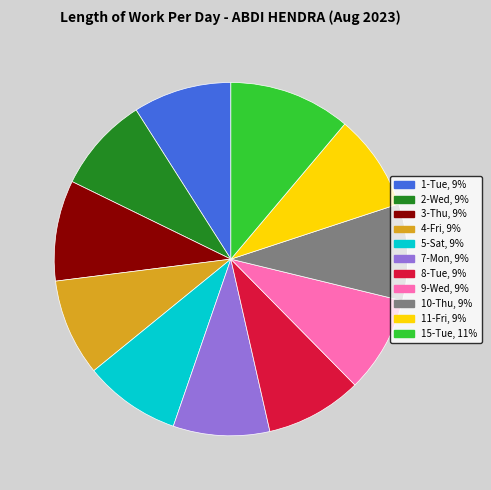

Does any single category account for the majority?

No